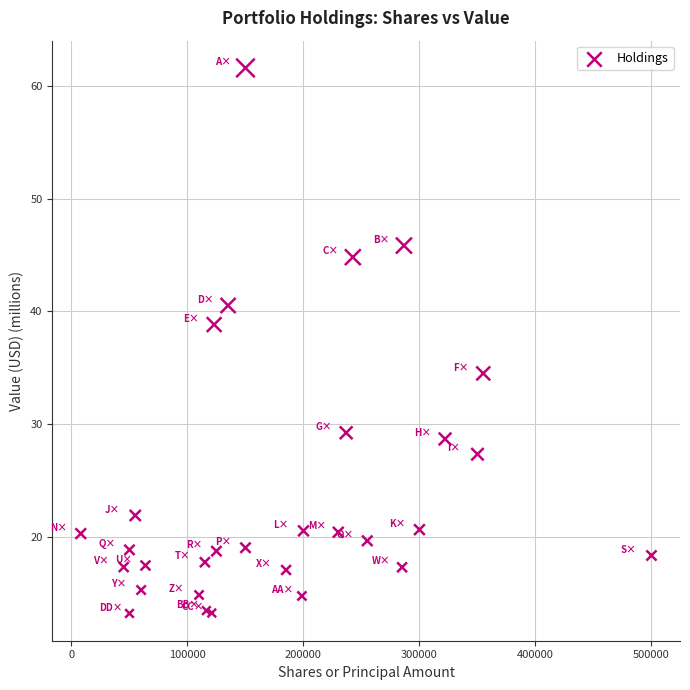

What Y value in the scatter plot is closest to 37?

38.8